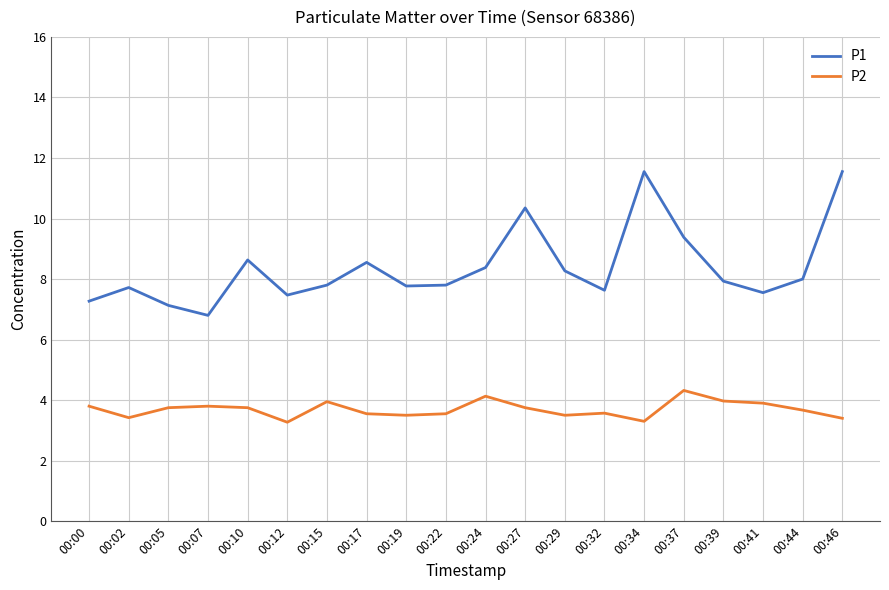

What is the total value across all series at 00:44?

11.7